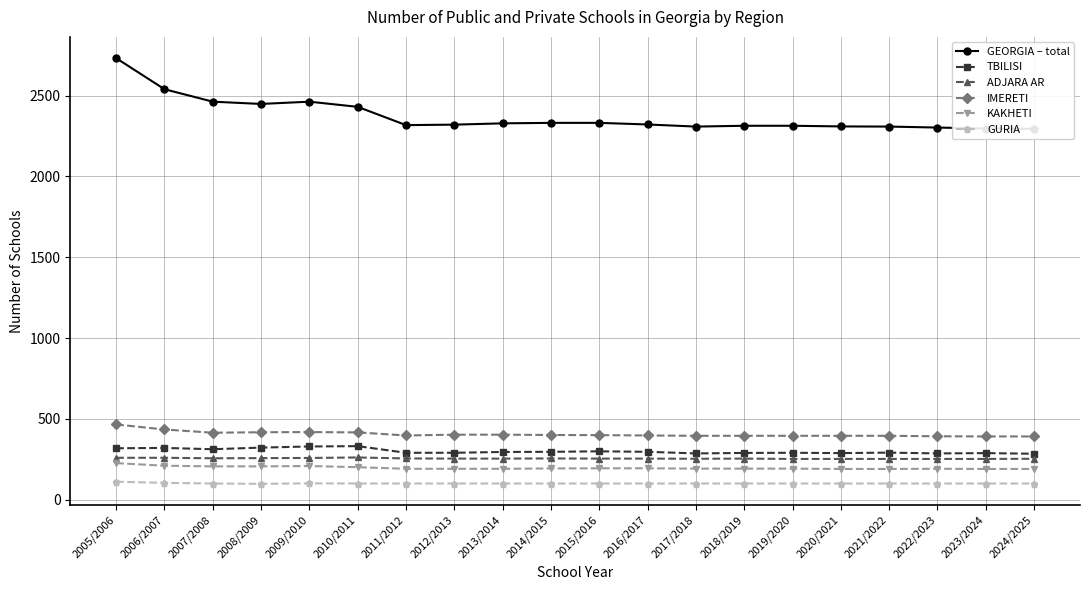

Reading left to right, list all the values displayed in this chart.

GEORGIA – total: 2731	2539	2462	2448	2462	2430	2317	2320	2328	2331	2331	2321	2308	2313	2313	2309	2308	2302	2296	2294
TBILISI: 319	321	313	323	330	332	291	291	296	297	300	297	287	290	291	289	292	287	289	285
ADJARA AR: 260	260	257	258	259	262	256	255	255	256	255	255	254	255	253	253	253	253	253	254
IMERETI: 466	435	415	418	419	417	398	403	403	401	400	398	396	396	396	396	396	393	392	392
KAKHETI: 227	211	207	207	209	202	192	192	192	194	195	195	193	193	193	191	191	192	191	191
GURIA: 112	105	101	99	102	101	101	101	101	101	101	101	101	101	101	101	101	101	101	101